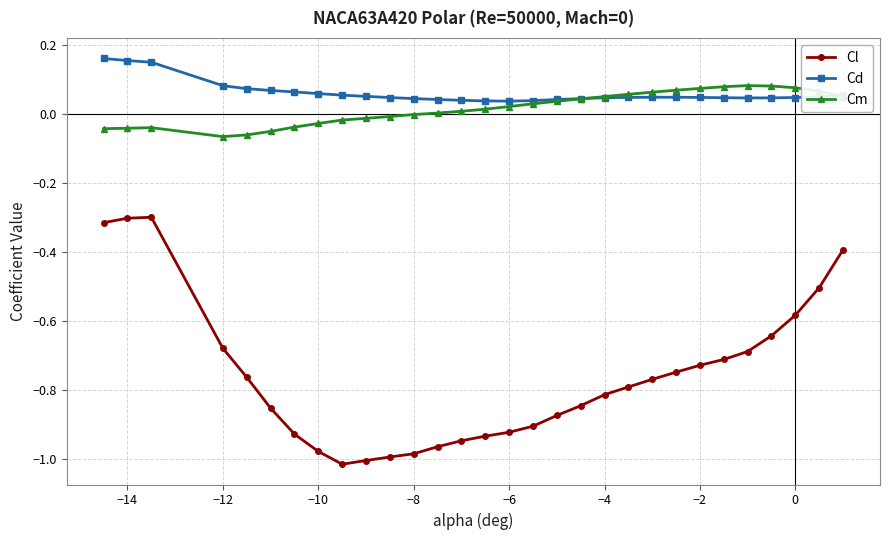

True or false: Cd has more than 0 interior local peaks.

True